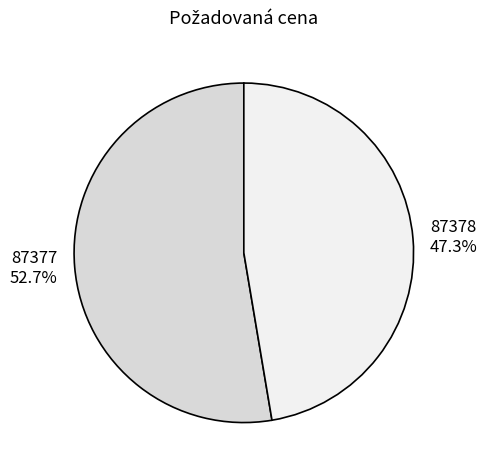

Rank the categories by value from highest to lowest.

87377, 87378